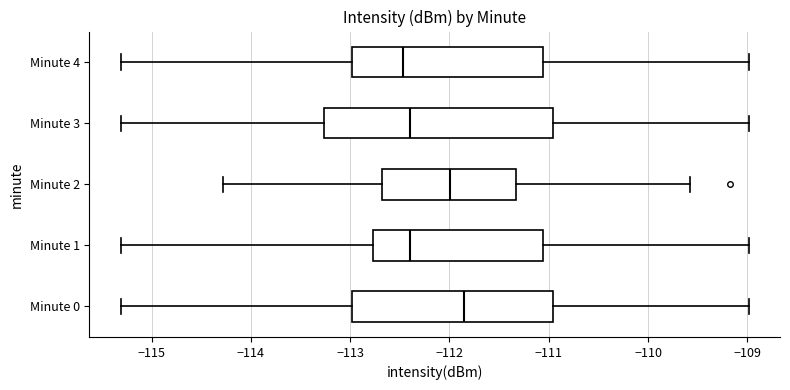

Reading bottom to top, read every box against the x-axis: the position of its median line, the range the box covers, and the ends of its whiskers. The values are not printed on the chart, so give them approximately, as read against the axis.

Minute 0: median -111.9, box -113.0 to -111.0, whiskers -115.3 to -109.0
Minute 1: median -112.4, box -112.8 to -111.1, whiskers -115.3 to -109.0
Minute 2: median -112.0, box -112.7 to -111.3, whiskers -114.3 to -109.6
Minute 3: median -112.4, box -113.3 to -111.0, whiskers -115.3 to -109.0
Minute 4: median -112.5, box -113.0 to -111.1, whiskers -115.3 to -109.0